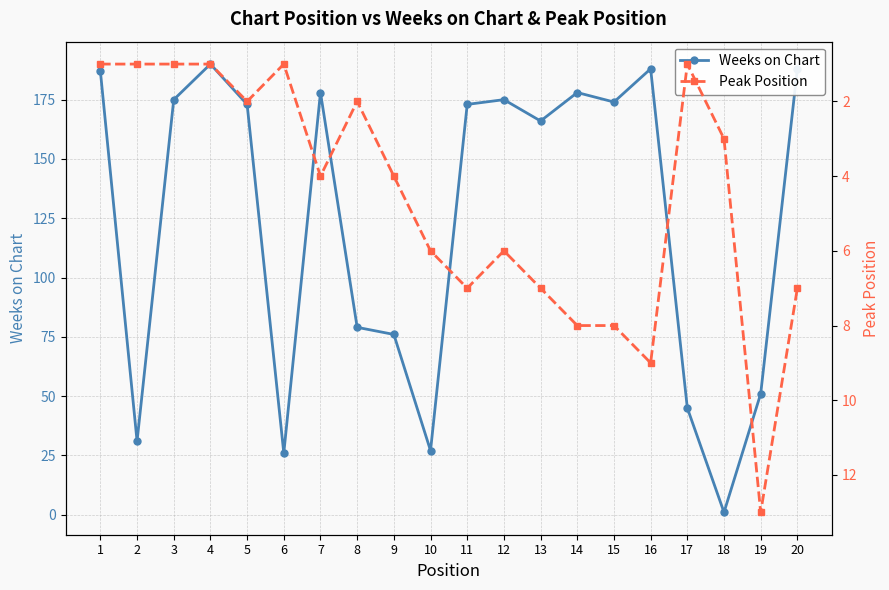

What is the sum of the Weeks on Chart values at 20 and 13?

354